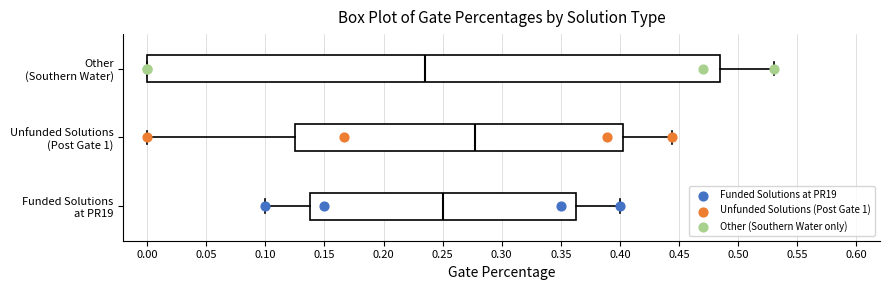

Reading bottom to top, transcribe this box plot: for each box, give where its median line is, the range the box spans, and where its two whiskers end, as read against the x-axis. The values are not printed on the chart, so give them approximately, as read against the axis.

Funded Solutions at PR19: median 0.250, box 0.140 to 0.365, whiskers 0.100 to 0.400
Unfunded Solutions (Post Gate 1): median 0.280, box 0.125 to 0.405, whiskers 0.000 to 0.445
Other (Southern Water): median 0.235, box 0.000 to 0.485, whiskers 0.000 to 0.530